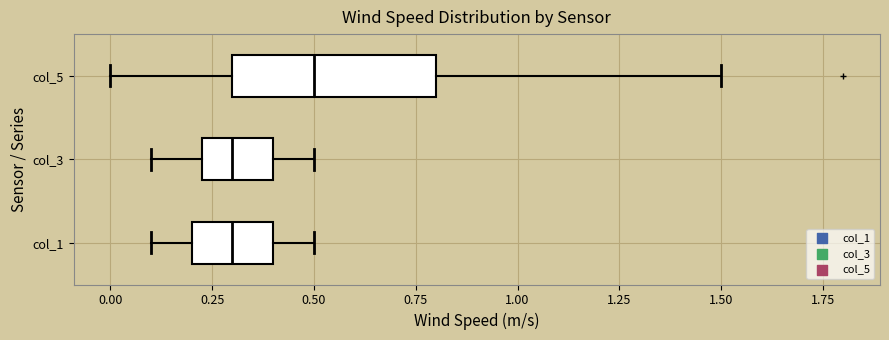

Comparing the boxes themselves (not the whiskers), which one is the widest?

col_5